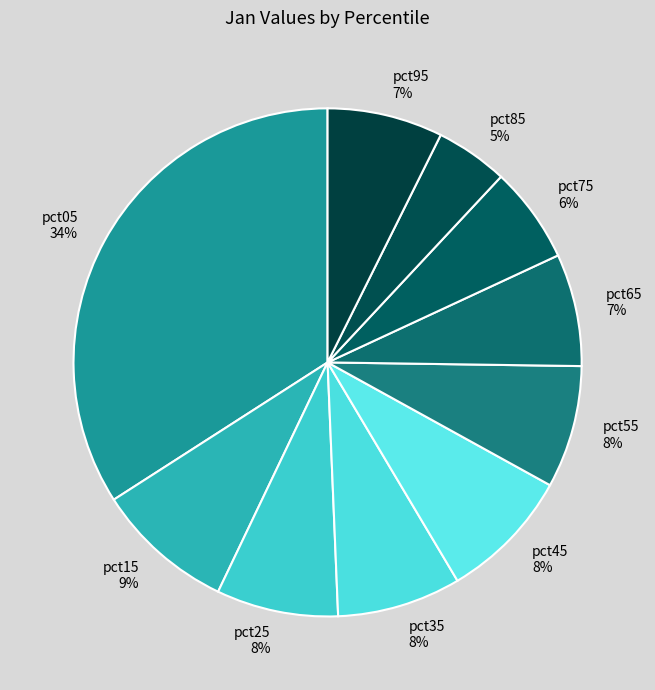

To the nearest percent, what is the combined percentage of pct75 and pct95?

13%